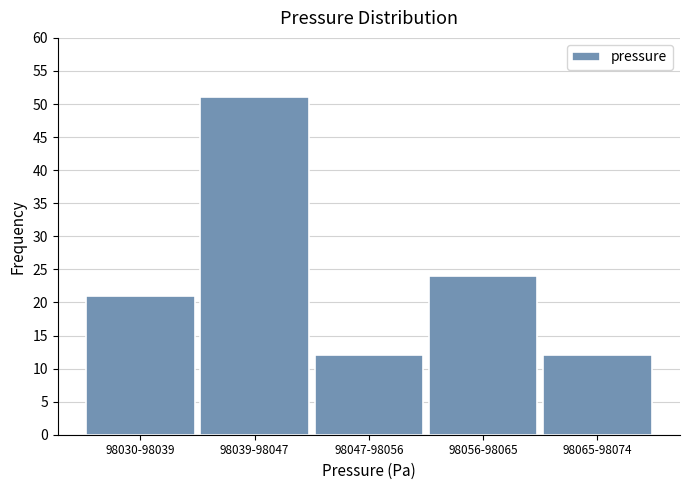

Reading right to left, extract all data points from this chart.

12	24	12	51	21